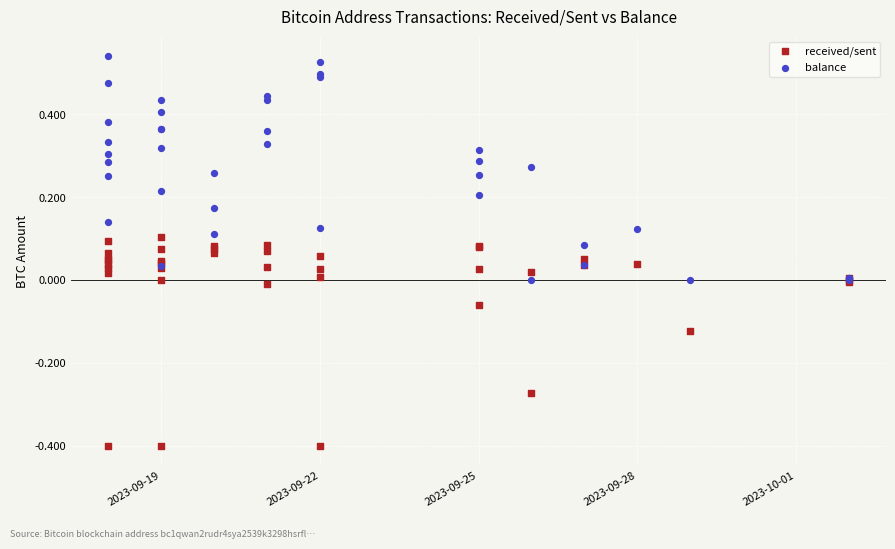

What are all the series names shown in the legend?

received/sent, balance